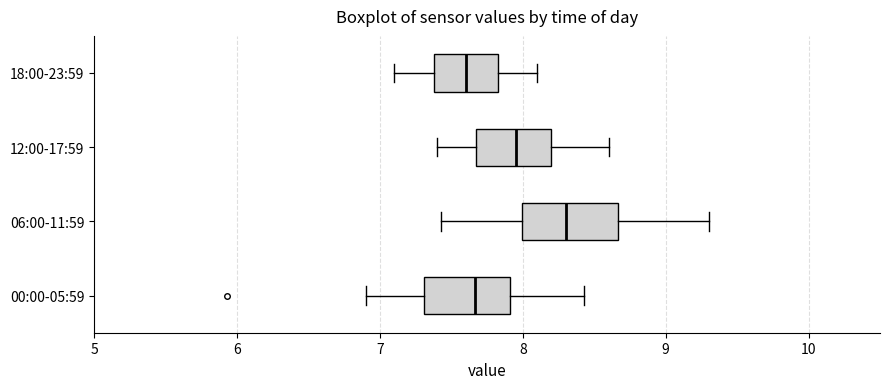

Where does the left whisker of the box for 06:00-11:59 end on the x-axis? The values are not printed on the chart, so give them approximately, as read against the axis.

7.4